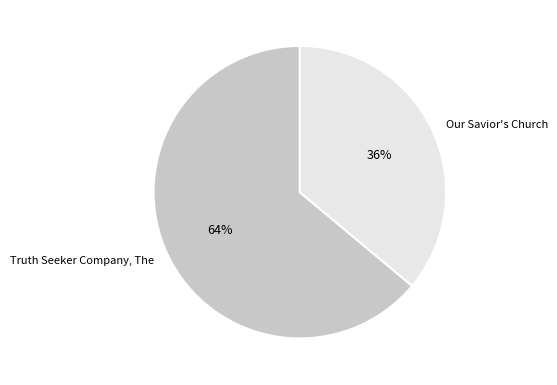

Count the number of slices in the pie.

2